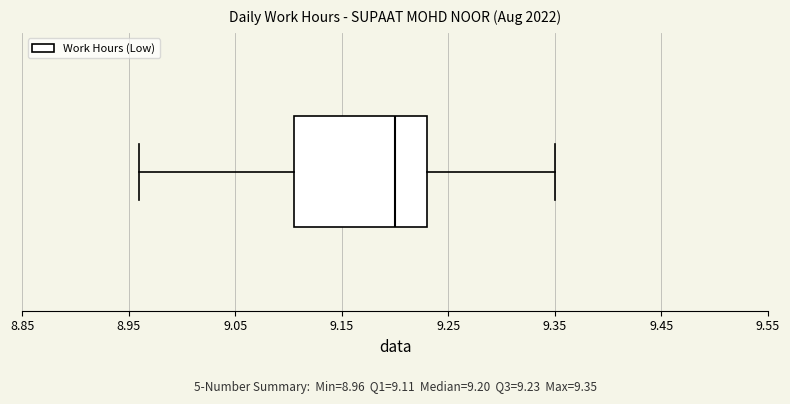

Transcribe this box plot: give where the median line is, the range the box spans, and where the two whiskers end, as read against the x-axis. The values are not printed on the chart, so give them approximately, as read against the axis.

median 9.20, box 9.11 to 9.23, whiskers 8.96 to 9.35